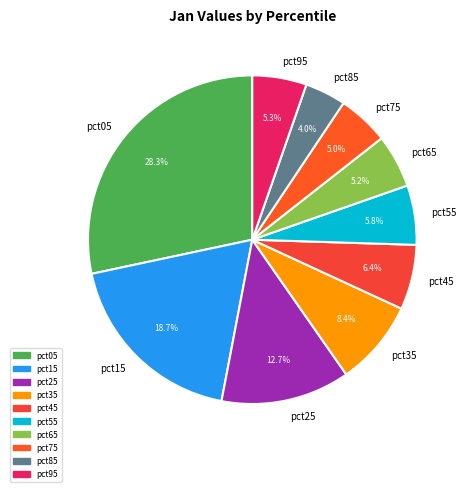

Is the sum of pct85 and pct65 greater than half?

No